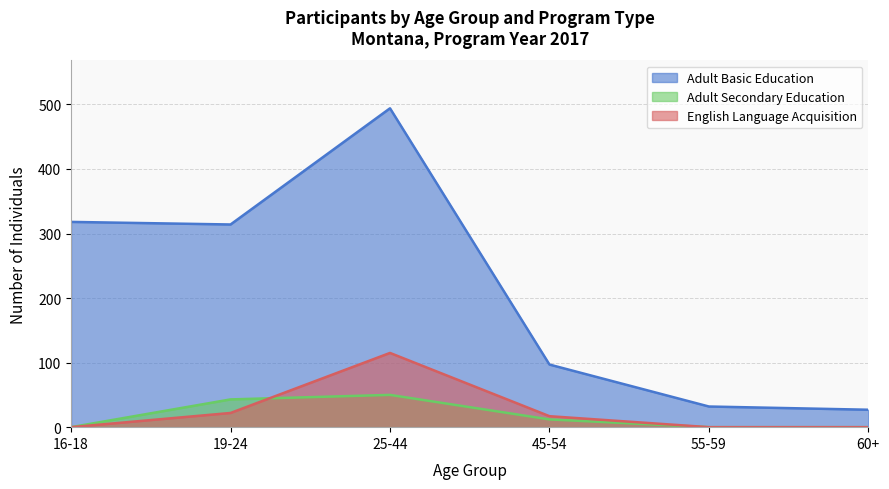

What is the value of the English Language Acquisition point at the 4th from the left?

17